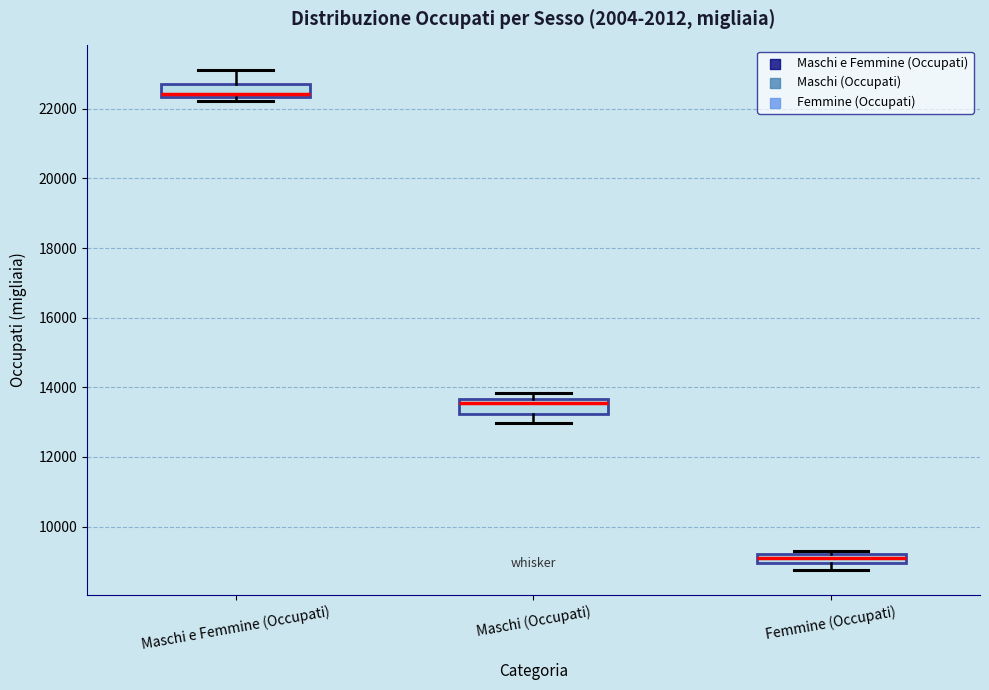

Which box's median line is the highest?

Maschi e Femmine (Occupati)